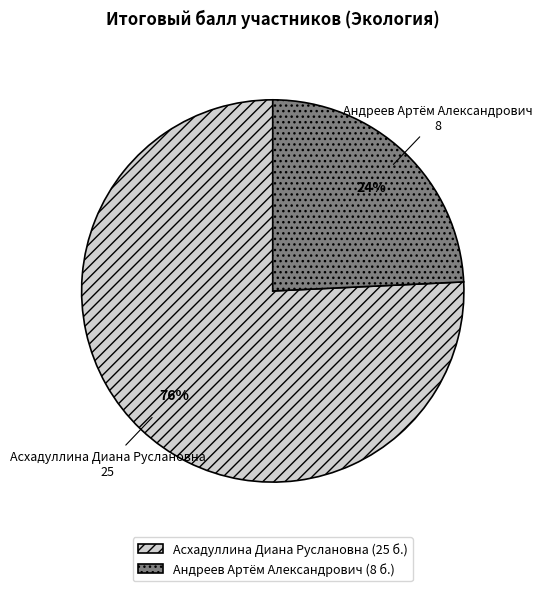

Which has a higher value, Асхадуллина Диана Руслановна or Андреев Артём Александрович?

Асхадуллина Диана Руслановна